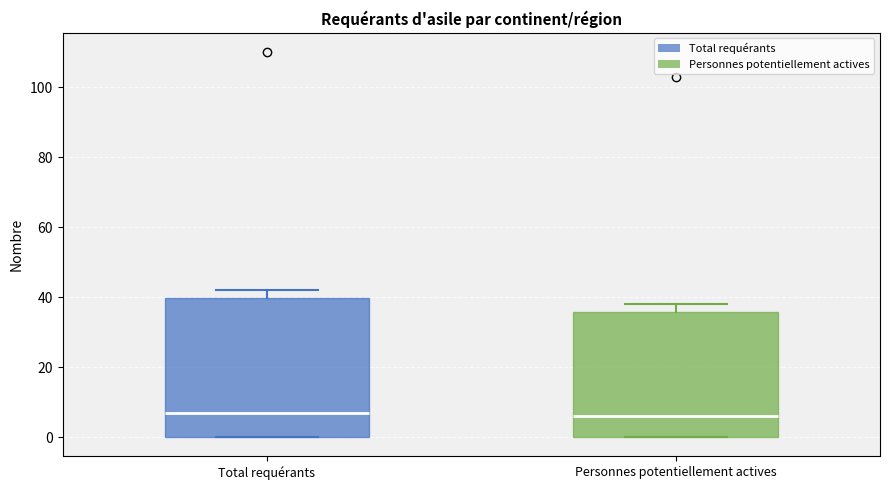

Reading left to right, transcribe this box plot: for each box, give where its median line is, the range the box spans, and where its two whiskers end, as read against the y-axis. The values are not printed on the chart, so give them approximately, as read against the axis.

Total requérants: median 8, box 0 to 40, whiskers 0 to 42
Personnes potentiellement actives: median 6, box 0 to 36, whiskers 0 to 38